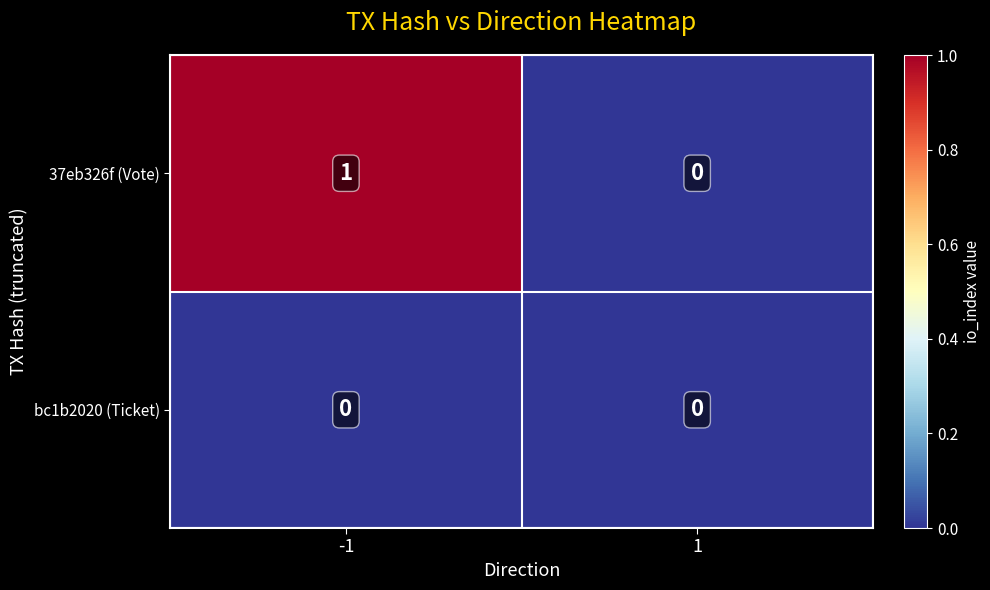

The value of bc1b2020 (Ticket) at 1 is 0. True or false?

True